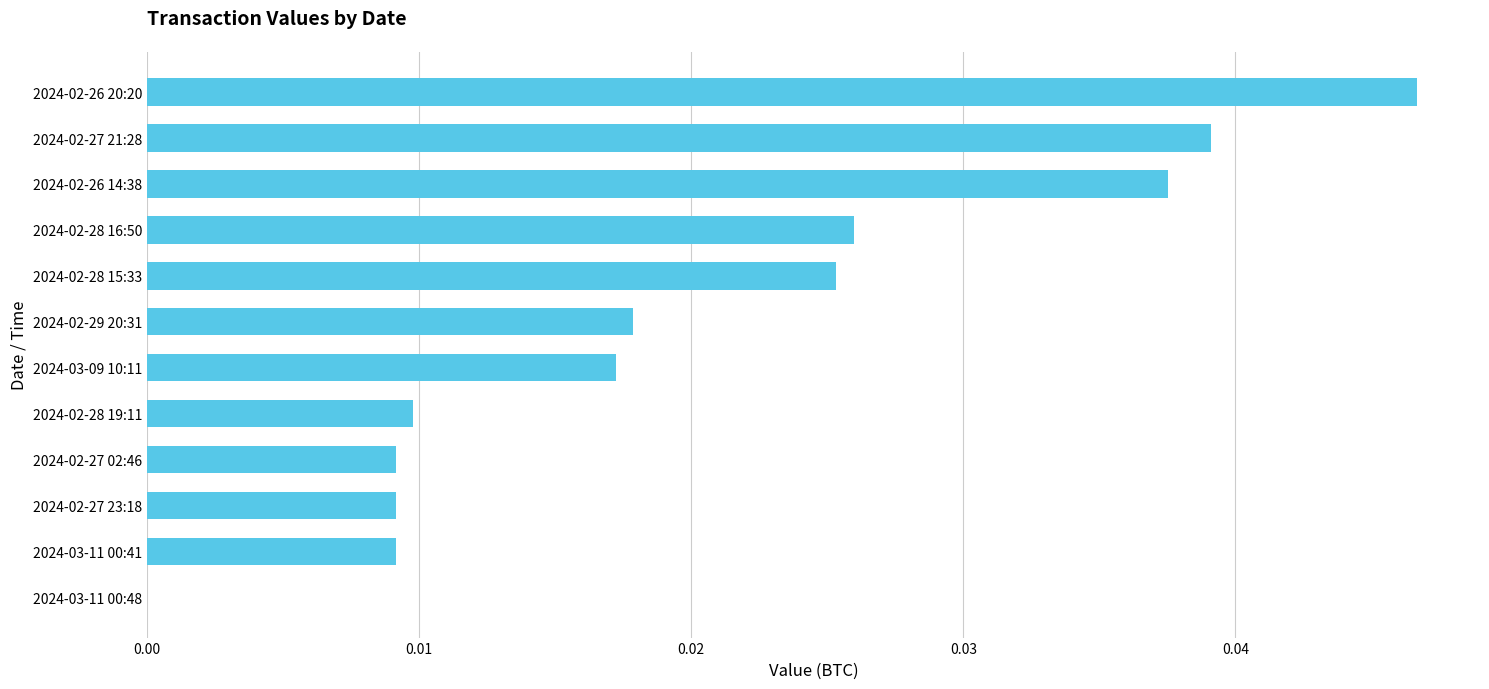

How many values are between 0 and 1?

12